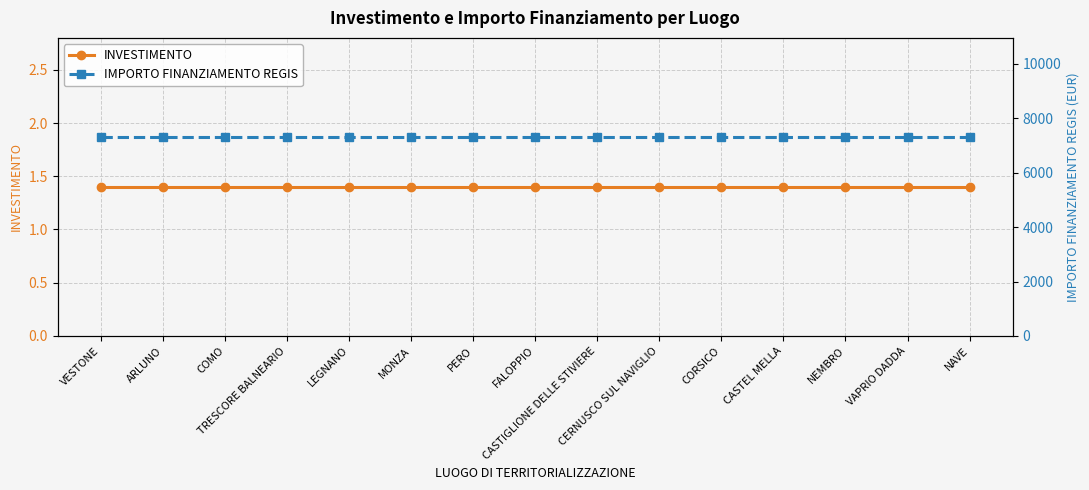

True or false: IMPORTO FINANZIAMENTO REGIS has more than 2 points higher than both neighbors.

False